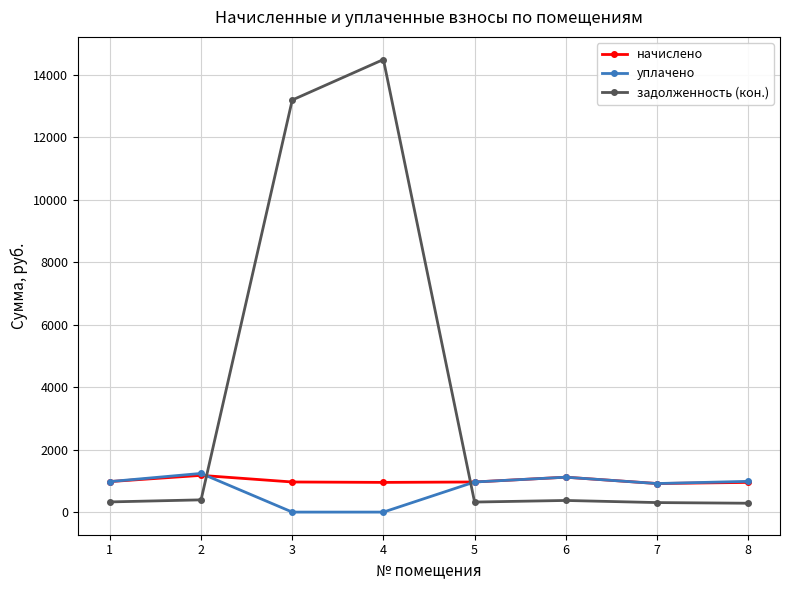

At 3, list the series in order from largest to smallest.

задолженность (кон.), начислено, уплачено